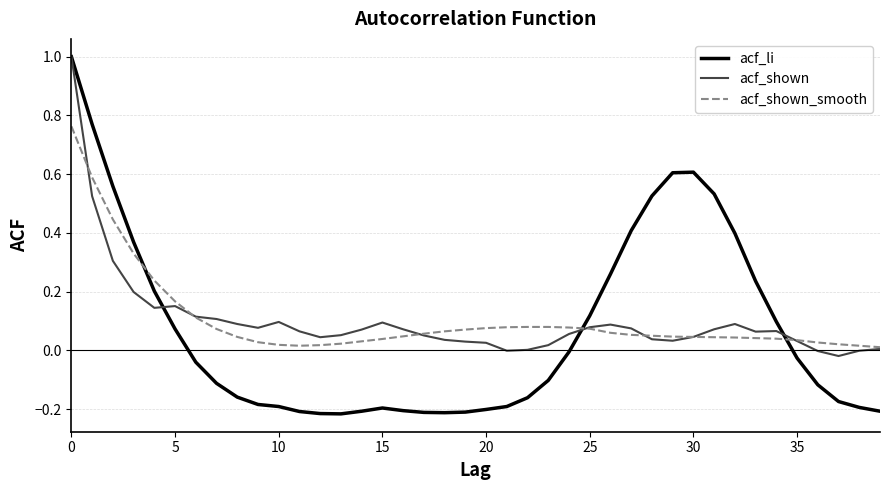

What is the maximum value for acf_shown?

1.0